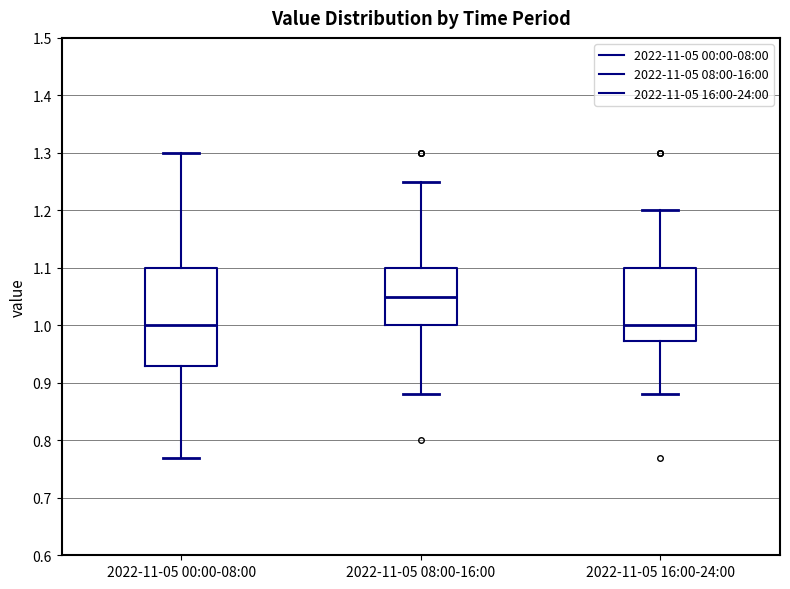

Where is the upper edge of the box for 2022-11-05 16:00-24:00 on the y-axis? The values are not printed on the chart, so give them approximately, as read against the axis.

1.10